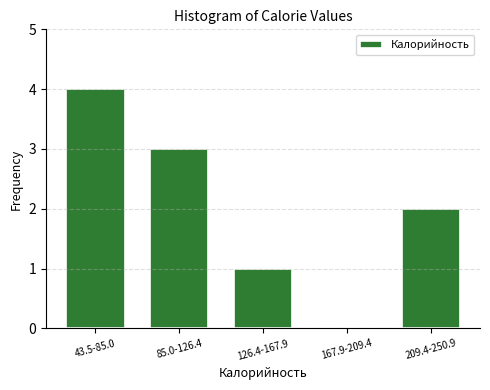

Reading left to right, list all the values displayed in this chart.

43.5-85.0=4	85.0-126.4=3	126.4-167.9=1	167.9-209.4=0	209.4-250.9=2